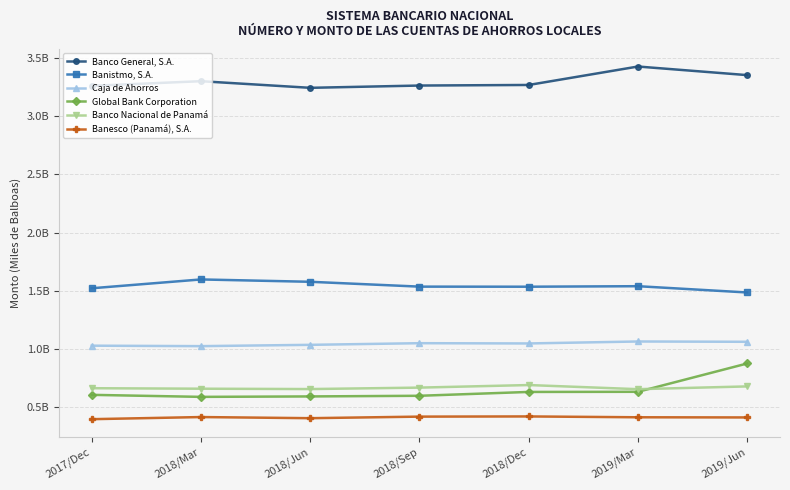

True or false: Banco Nacional de Panamá and Banco General, S.A. intersect in this chart.

False